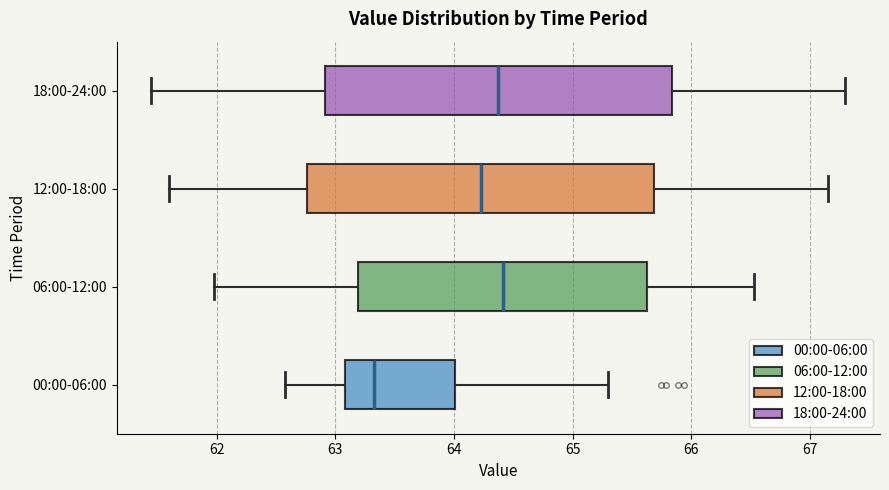

Reading bottom to top, transcribe this box plot: for each box, give where its median line is, the range the box spans, and where its two whiskers end, as read against the x-axis. The values are not printed on the chart, so give them approximately, as read against the axis.

00:00-06:00: median 63.3, box 63.1 to 64.0, whiskers 62.6 to 65.3
06:00-12:00: median 64.4, box 63.2 to 65.6, whiskers 62.0 to 66.5
12:00-18:00: median 64.2, box 62.8 to 65.7, whiskers 61.6 to 67.2
18:00-24:00: median 64.4, box 62.9 to 65.8, whiskers 61.5 to 67.3